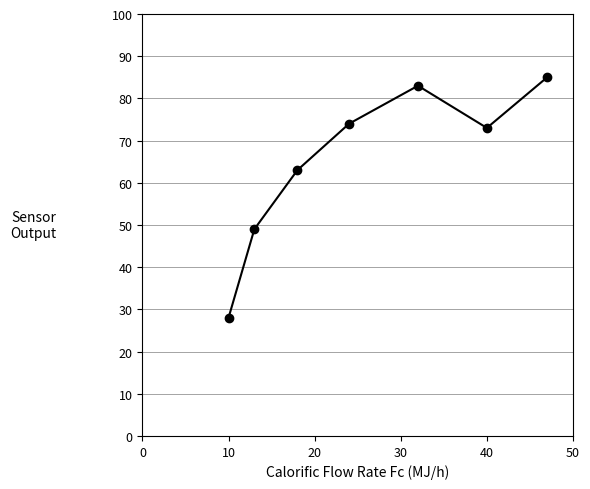

What is the minimum value shown in the chart?

28